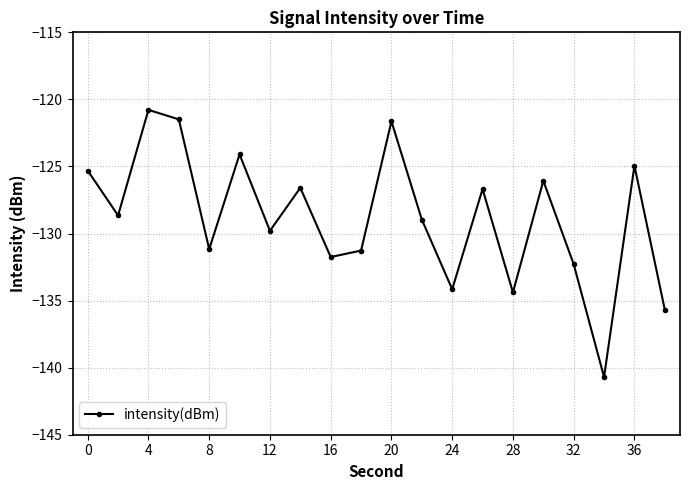

What is the value of the 13th point from the left?

-134.2